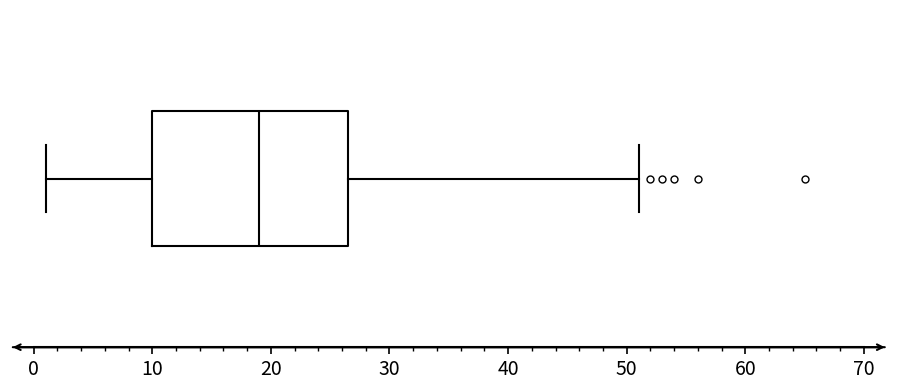

Where is the right edge of the box on the x-axis? The values are not printed on the chart, so give them approximately, as read against the axis.

27